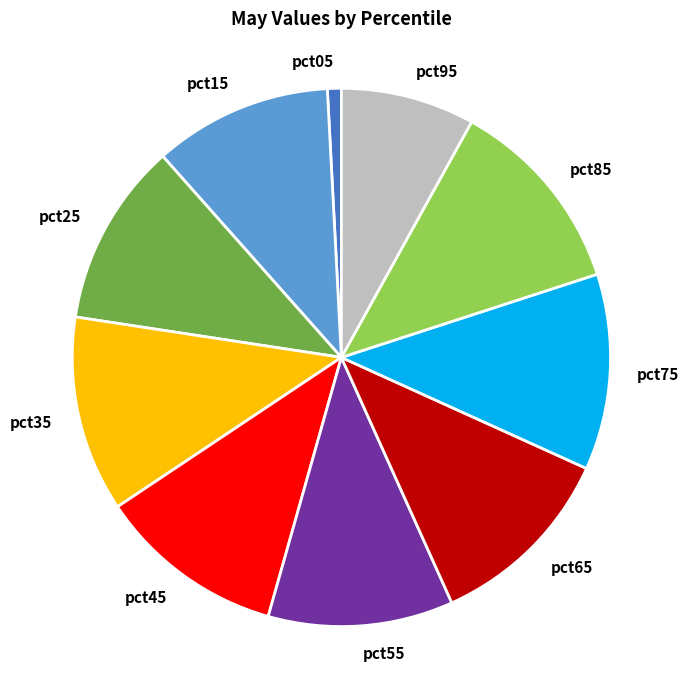

Which category has the smallest portion of the pie?

pct05